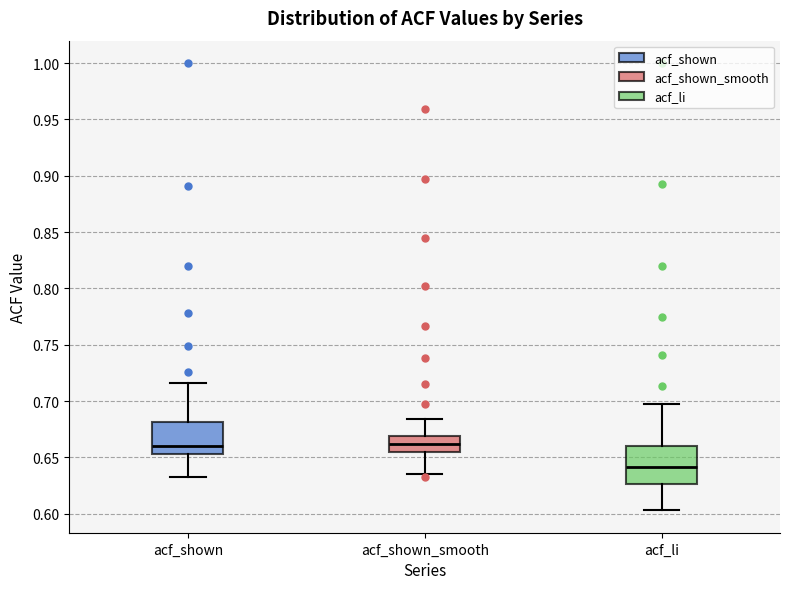

Where does the lower whisker of the box for acf_shown end on the y-axis? The values are not printed on the chart, so give them approximately, as read against the axis.

0.635